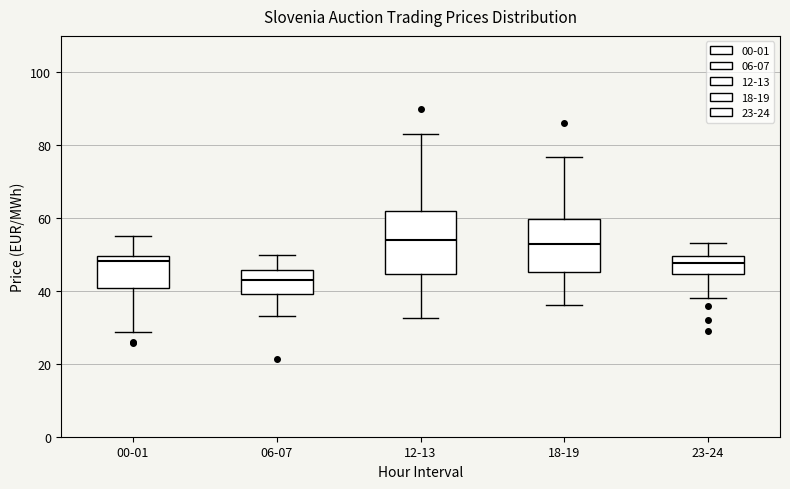

Reading left to right, read every box against the y-axis: the position of its median line, the range the box covers, and the ends of its whiskers. The values are not printed on the chart, so give them approximately, as read against the axis.

00-01: median 48, box 40 to 50, whiskers 28 to 56
06-07: median 44, box 40 to 46, whiskers 34 to 50
12-13: median 54, box 44 to 62, whiskers 32 to 82
18-19: median 52, box 46 to 60, whiskers 36 to 76
23-24: median 48, box 44 to 50, whiskers 38 to 54